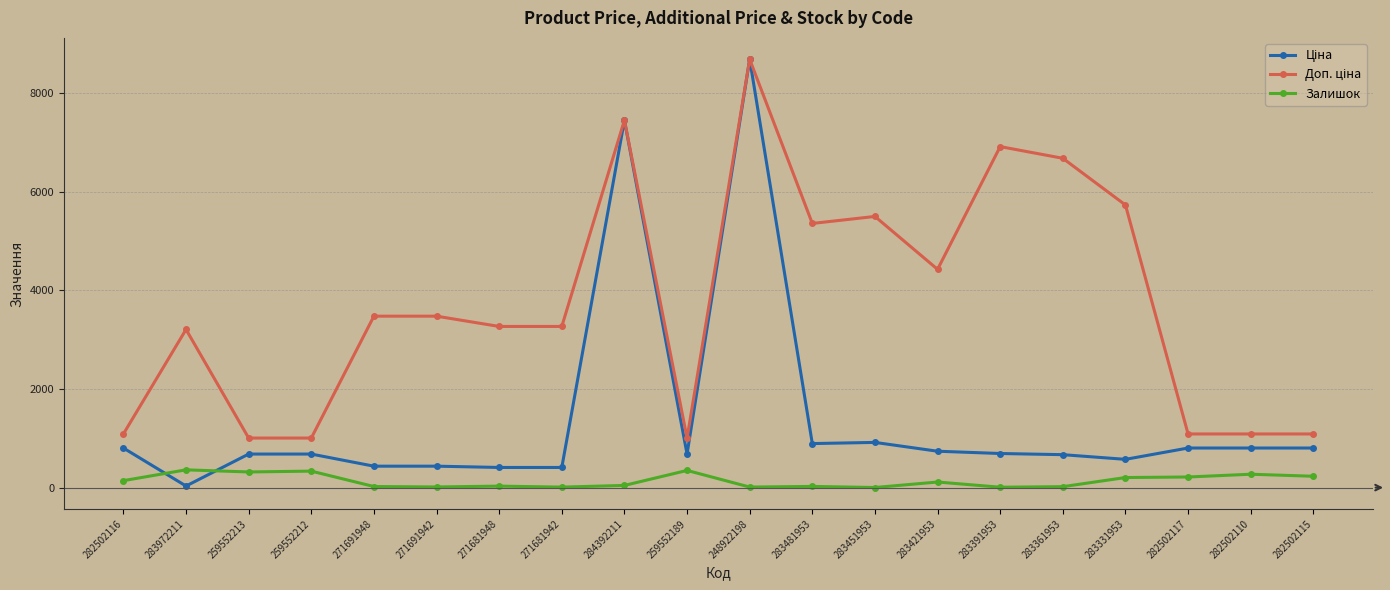

True or false: Залишок has more than 1 interior local peaks.

True